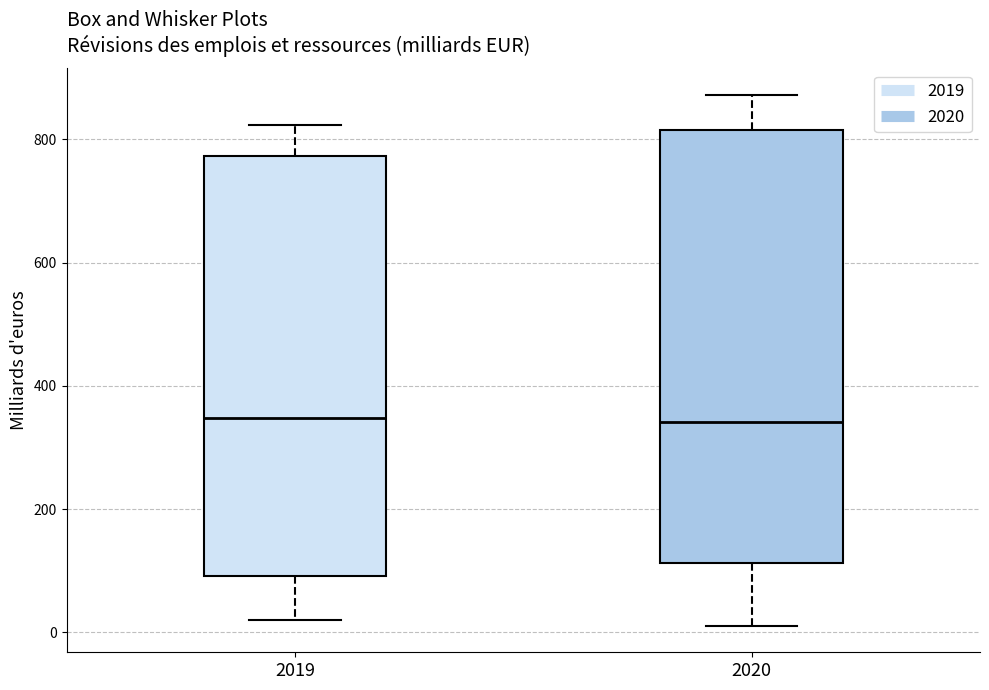

Reading left to right, read every box against the y-axis: the position of its median line, the range the box covers, and the ends of its whiskers. The values are not printed on the chart, so give them approximately, as read against the axis.

2019: median 340, box 100 to 780, whiskers 20 to 820
2020: median 340, box 120 to 820, whiskers 20 to 880